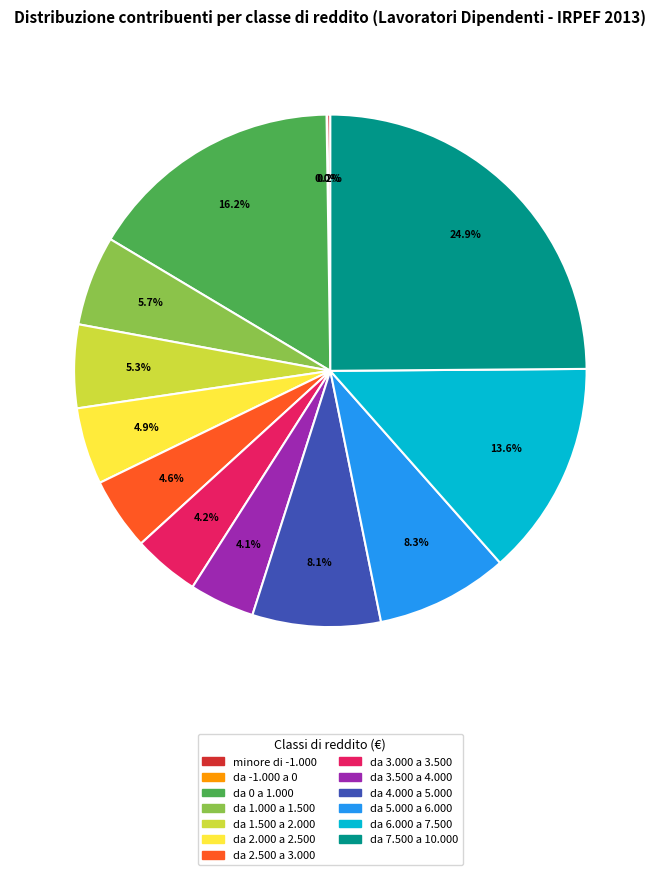

Does any single category account for the majority?

No